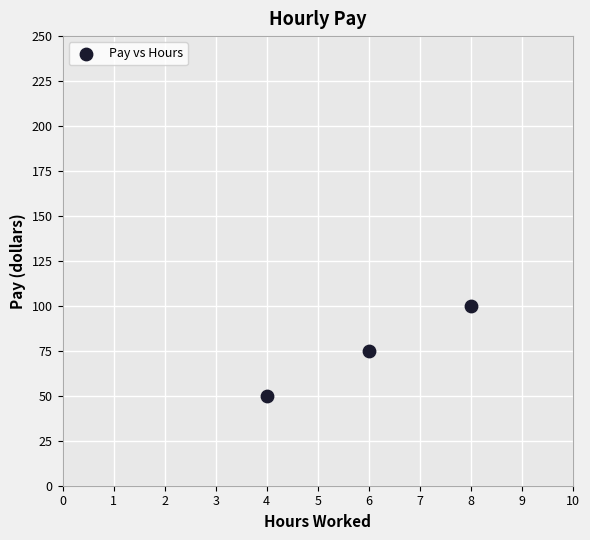

What is the range of X values (max minus min)?

4